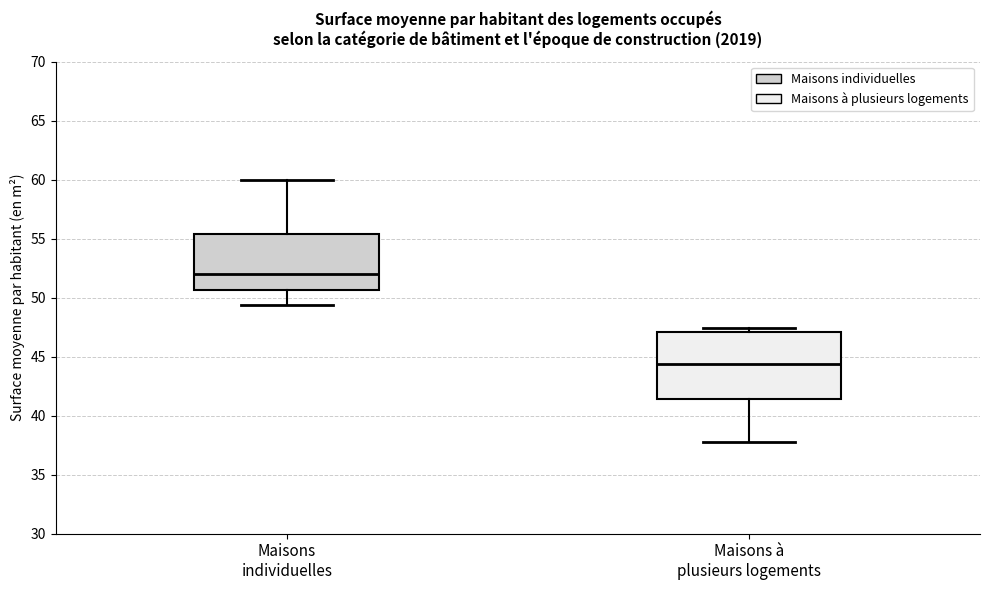

Reading left to right, read every box against the y-axis: the position of its median line, the range the box covers, and the ends of its whiskers. The values are not printed on the chart, so give them approximately, as read against the axis.

Maisons individuelles: median 52.0, box 50.5 to 55.5, whiskers 49.5 to 60.0
Maisons à plusieurs logements: median 44.5, box 41.5 to 47.0, whiskers 38.0 to 47.5